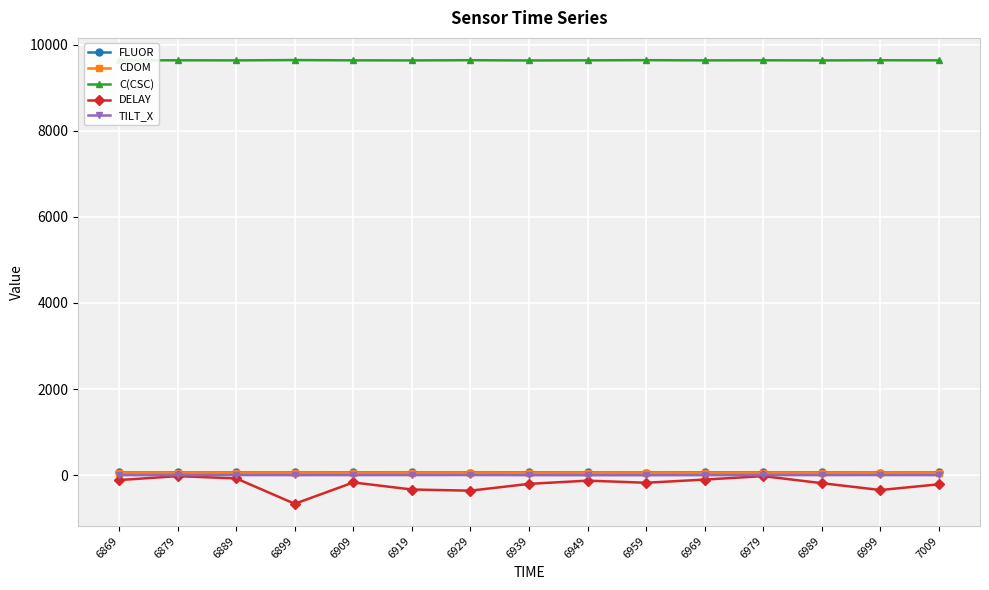

What is the greatest value displayed?

9646